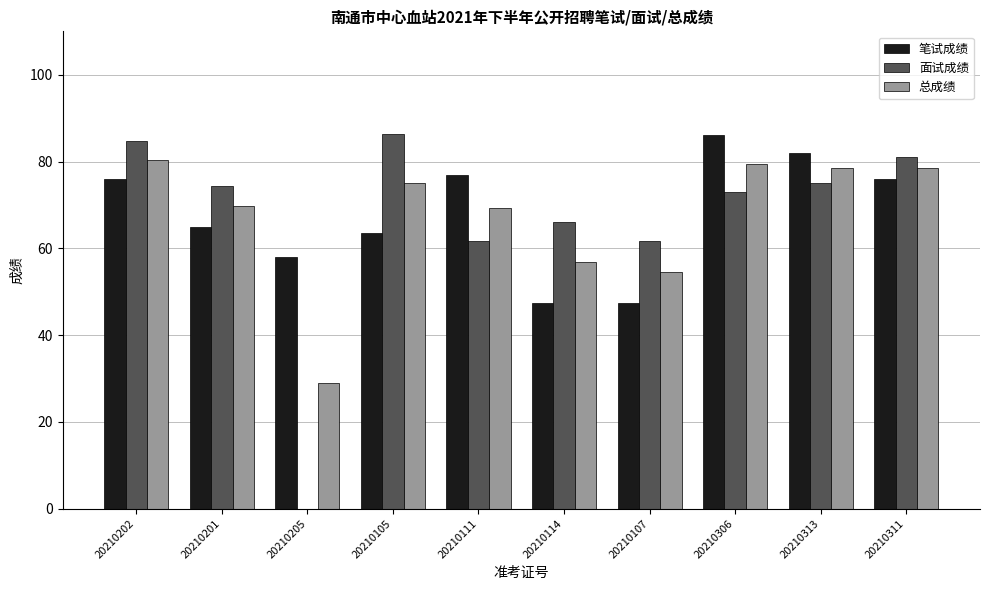

What is the total value across all series at 20210202?

241.2